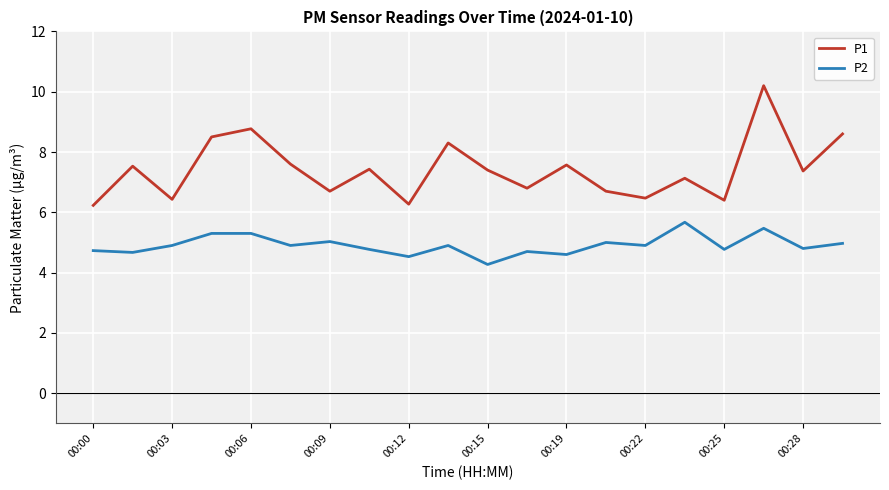

Which series has the largest range (max minus min)?

P1